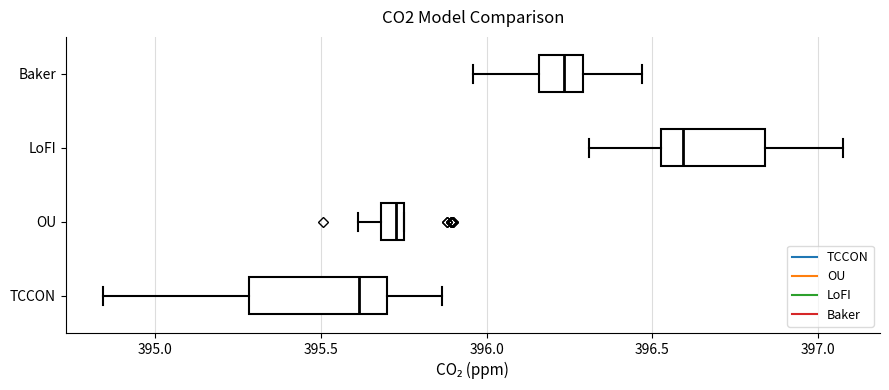

Which box has the furthest to the right median line?

LoFI